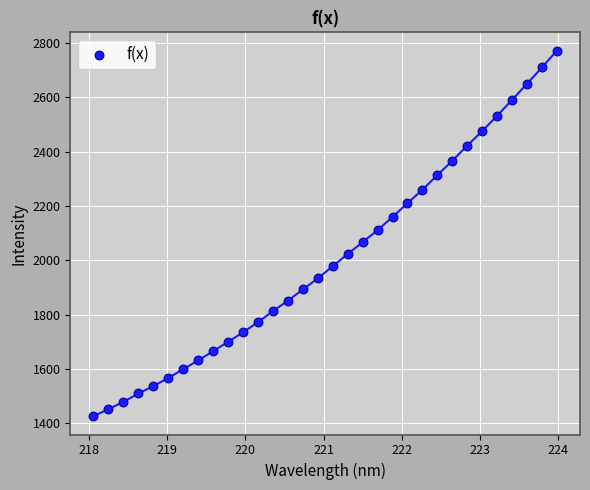

What is the range of Y values (max minus min)?

1346.7